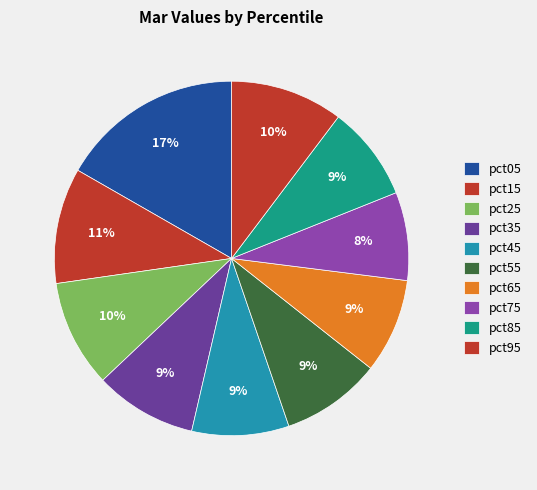

How many segments does this pie chart have?

10